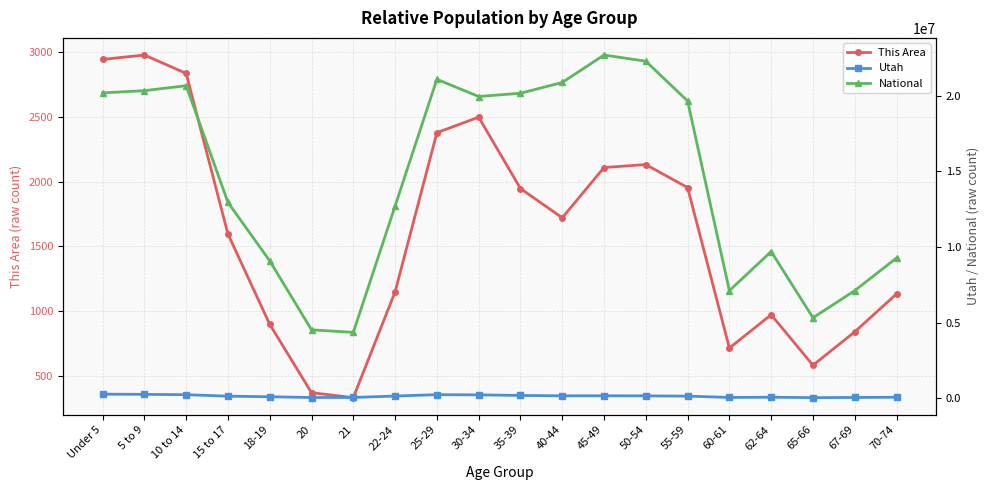

What is the label of the 3rd point from the left?

10 to 14